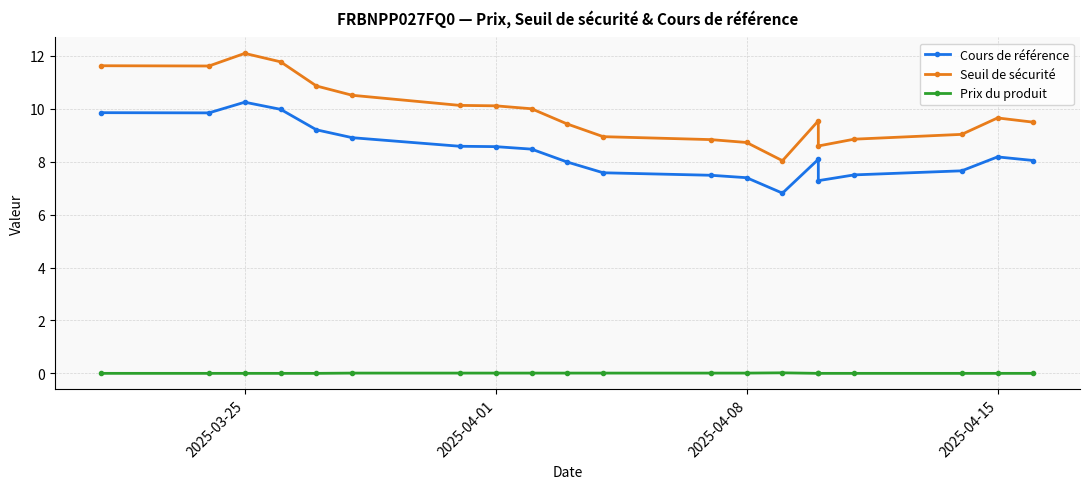

What is the sum of all Seuil de sécurité values?

197.9